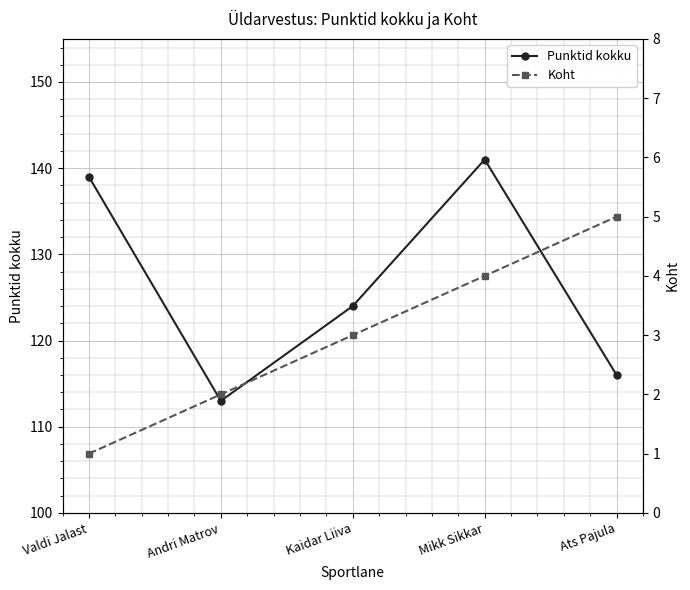

True or false: Koht and Punktid kokku cross at least once.

False